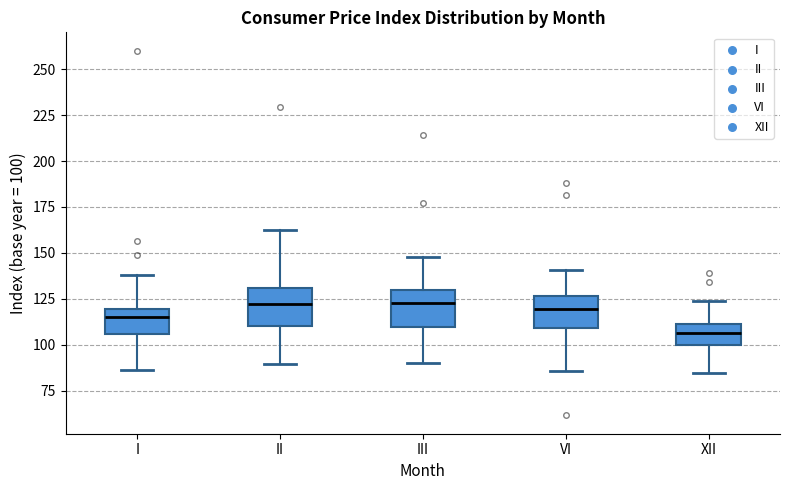

Where is the lower edge of the box for VI on the y-axis? The values are not printed on the chart, so give them approximately, as read against the axis.

110